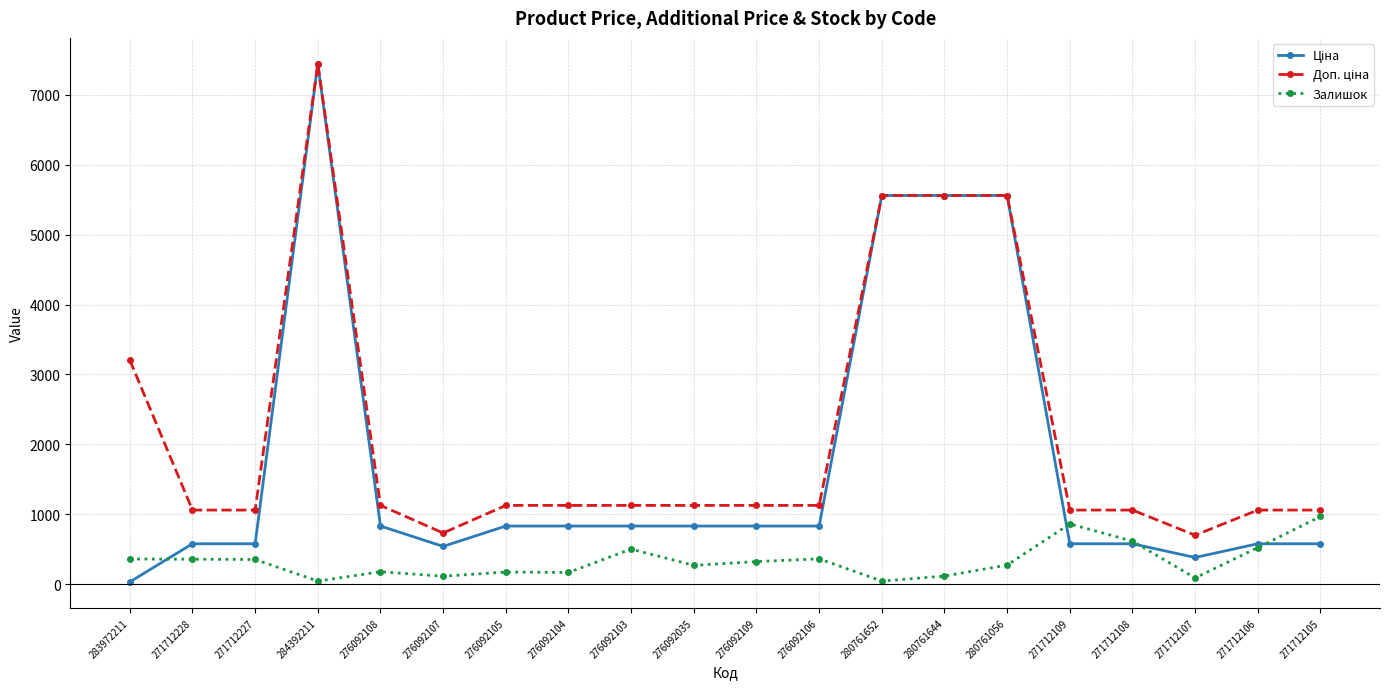

What is the label of the 10th point from the left?

276092035